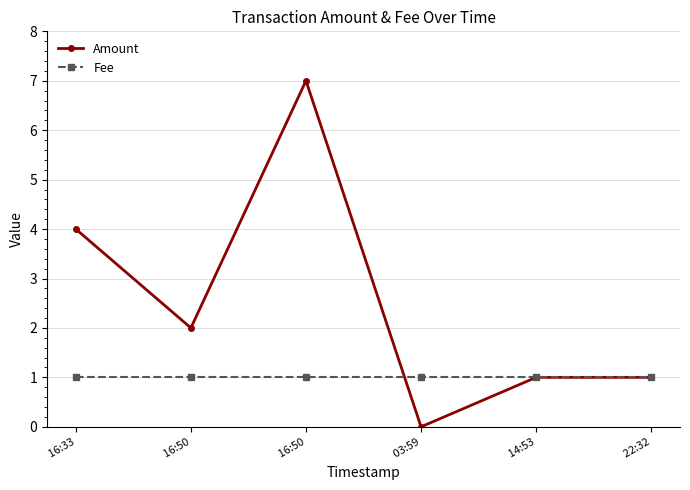

What are all the series names shown in the legend?

Amount, Fee